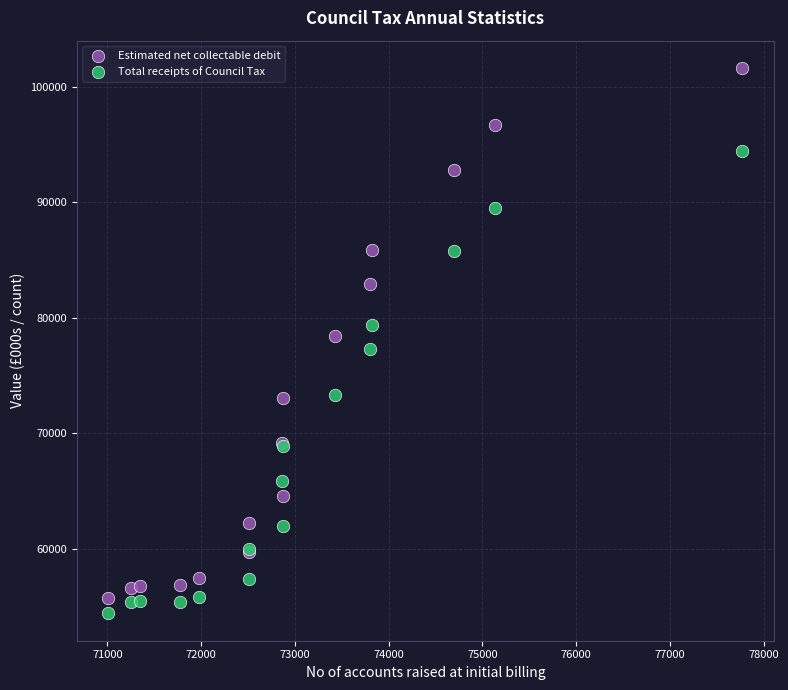

Which series reaches the minimum Y coordinate?

Total receipts of Council Tax